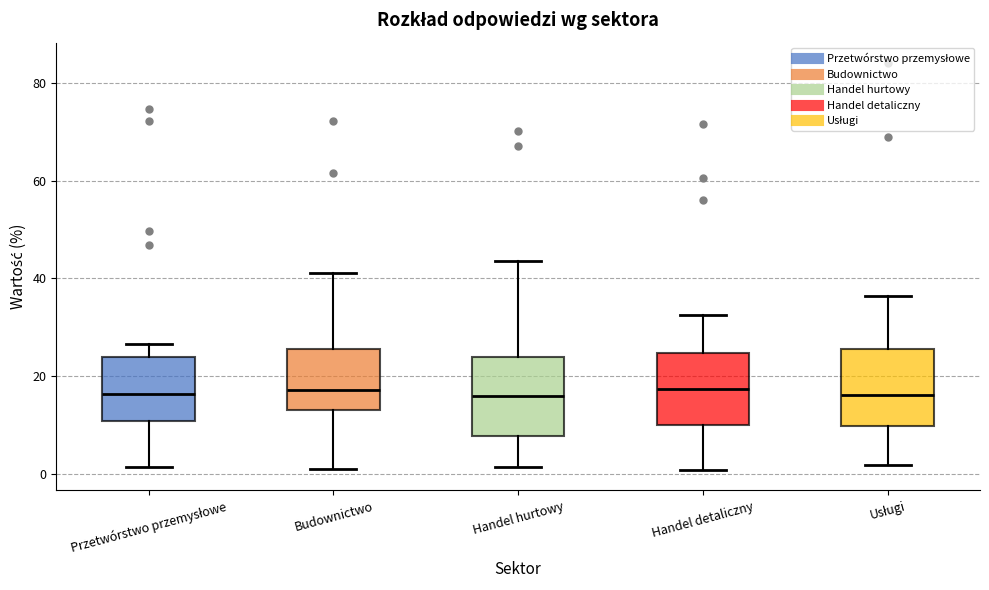

Reading left to right, read every box against the y-axis: the position of its median line, the range the box covers, and the ends of its whiskers. The values are not printed on the chart, so give them approximately, as read against the axis.

Przetwórstwo przemysłowe: median 16, box 10 to 24, whiskers 2 to 26
Budownictwo: median 18, box 14 to 26, whiskers 2 to 42
Handel hurtowy: median 16, box 8 to 24, whiskers 2 to 44
Handel detaliczny: median 18, box 10 to 24, whiskers 0 to 32
Usługi: median 16, box 10 to 26, whiskers 2 to 36